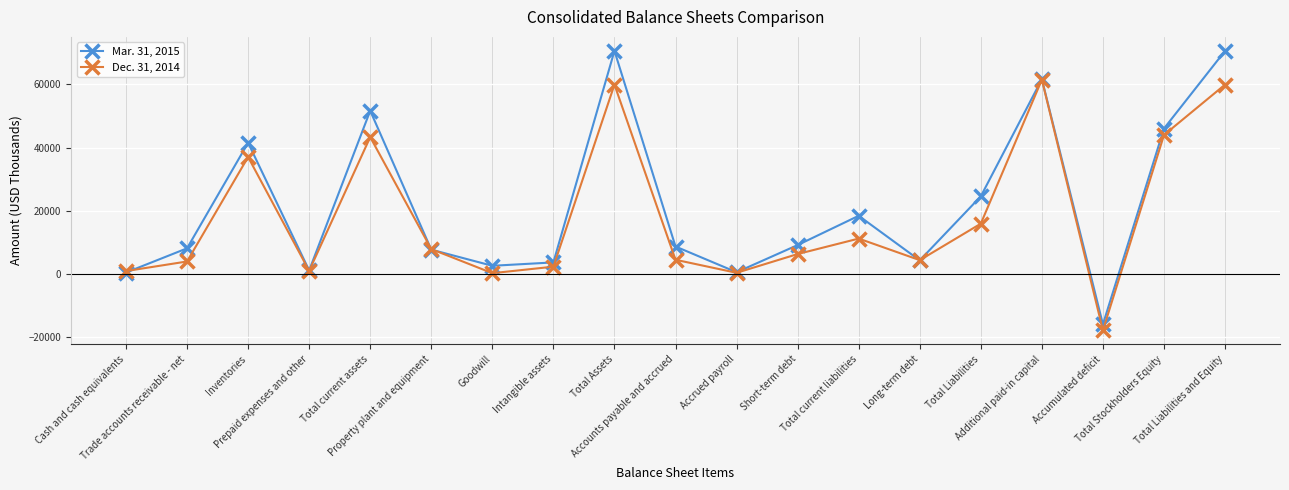

Where is the first local minimum for Dec. 31, 2014?

Prepaid expenses and other